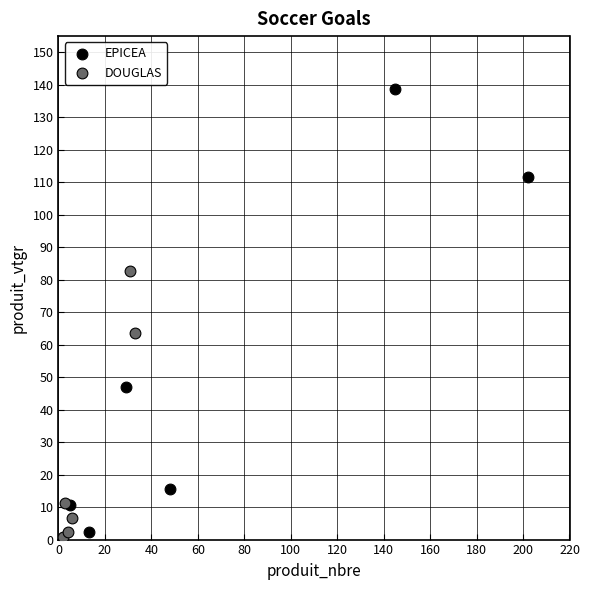

Which series contains the highest Y value?

EPICEA